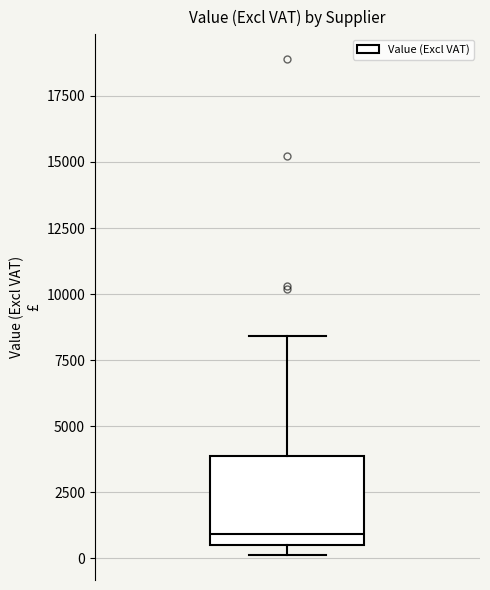

Where is the upper edge of the box on the y-axis? The values are not printed on the chart, so give them approximately, as read against the axis.

4000